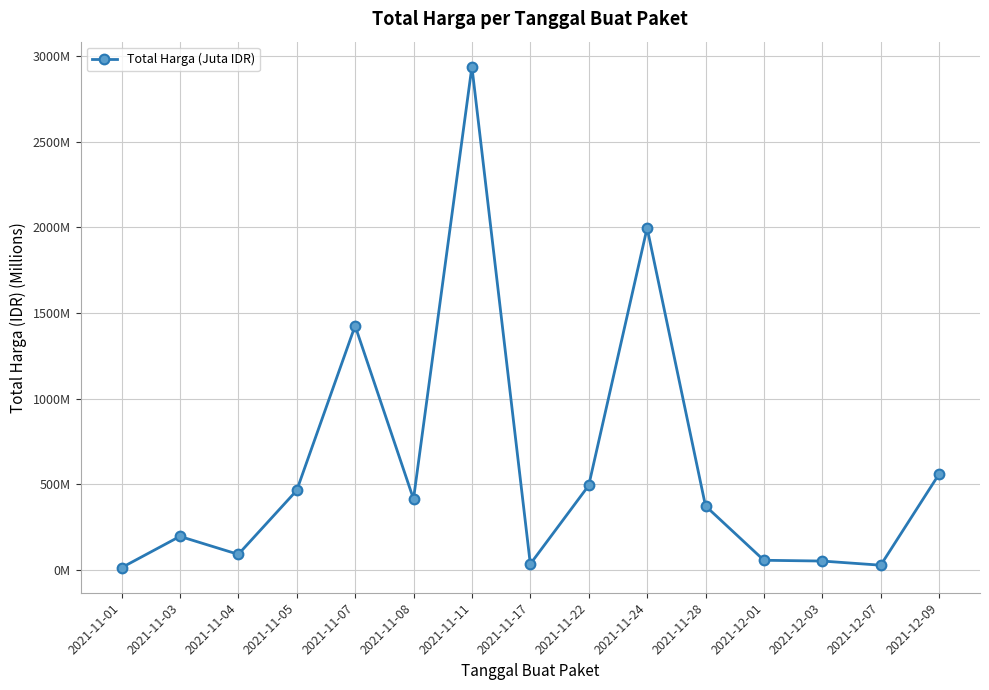

The chart shows a value of 75.9 at 2021-12-03. True or false?

False